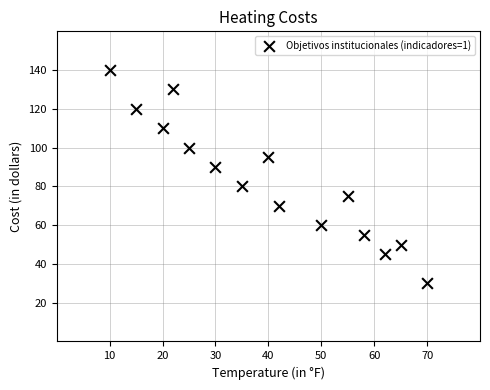

What is the range of Y values (max minus min)?

110